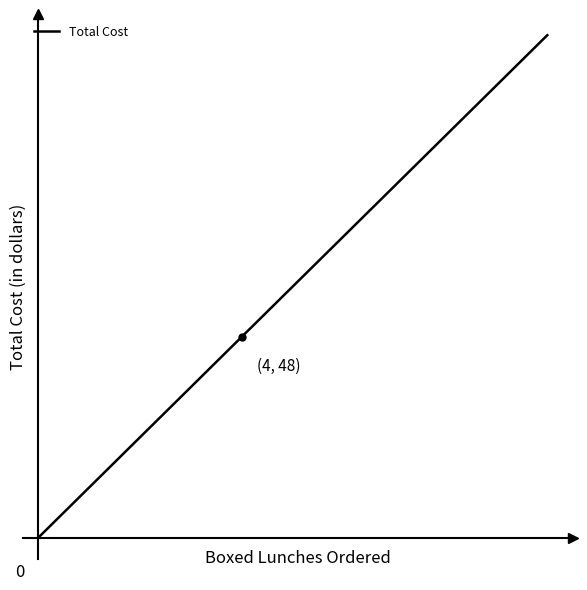

What is the maximum value shown in the chart?

120